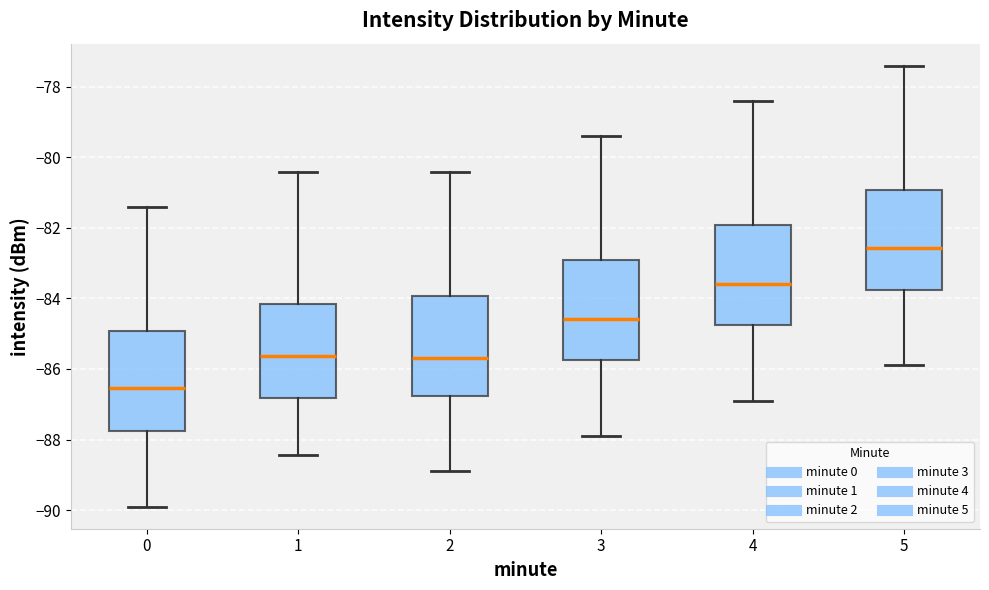

Reading left to right, transcribe this box plot: for each box, give where its median line is, the range the box spans, and where its two whiskers end, as read against the y-axis. The values are not printed on the chart, so give them approximately, as read against the axis.

0: median -86.6, box -87.8 to -85.0, whiskers -89.8 to -81.4
1: median -85.6, box -86.8 to -84.2, whiskers -88.4 to -80.4
2: median -85.6, box -86.8 to -84.0, whiskers -88.8 to -80.4
3: median -84.6, box -85.8 to -83.0, whiskers -87.8 to -79.4
4: median -83.6, box -84.8 to -82.0, whiskers -86.8 to -78.4
5: median -82.6, box -83.8 to -81.0, whiskers -85.8 to -77.4